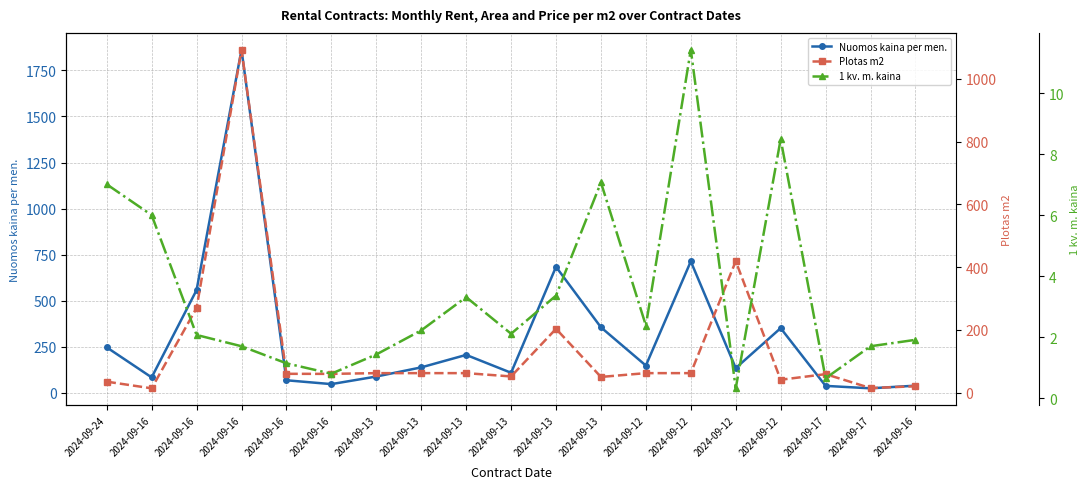

What is the minimum value shown in the chart?

0.3